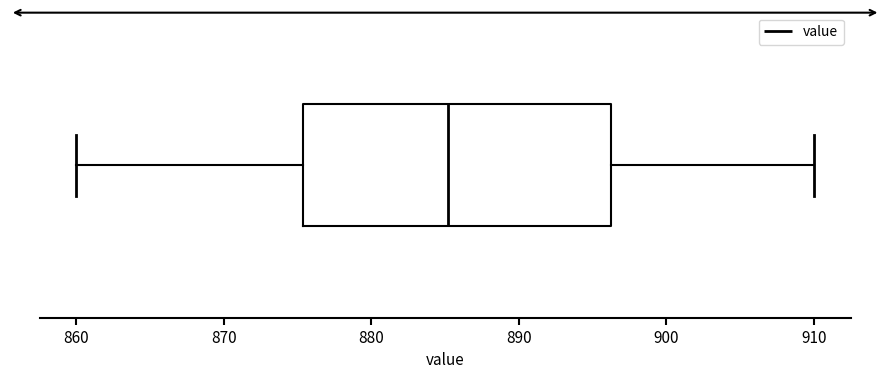

Transcribe this box plot: give where the median line is, the range the box spans, and where the two whiskers end, as read against the x-axis. The values are not printed on the chart, so give them approximately, as read against the axis.

median 885, box 875 to 896, whiskers 860 to 910